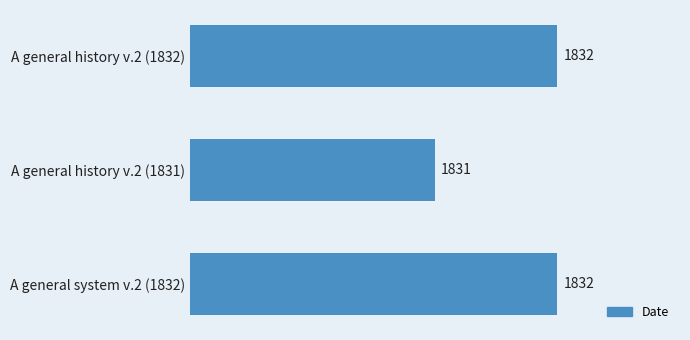

Between A general history v.2 (1831) and A general system v.2 (1832), which is larger?

A general system v.2 (1832)